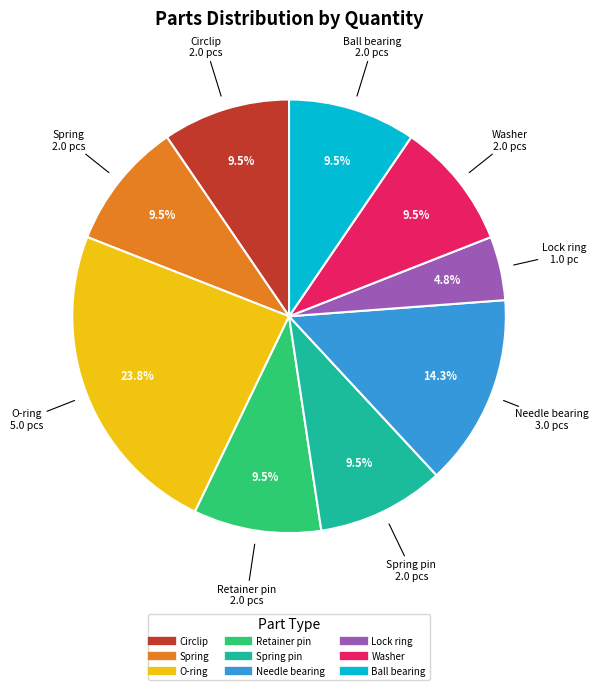

Is there a majority slice in this chart?

No